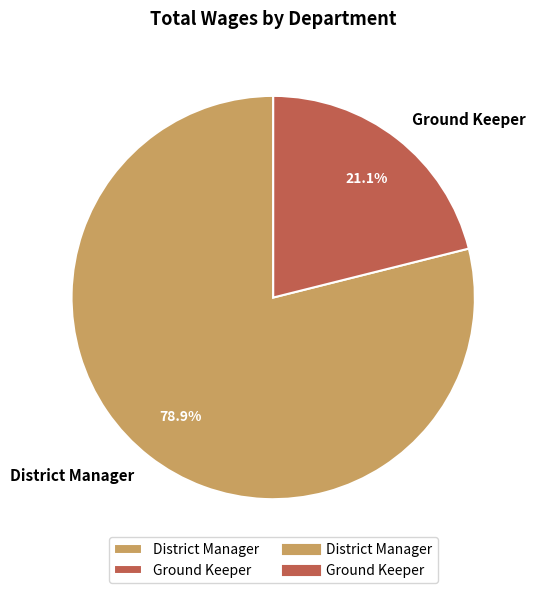

How many segments does this pie chart have?

2